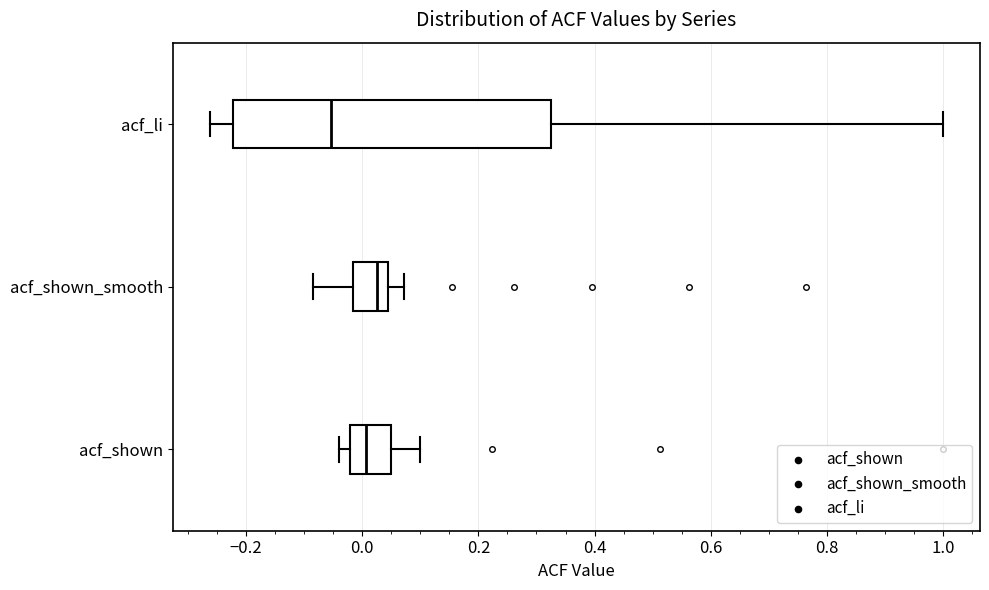

Comparing the boxes themselves (not the whiskers), which one is the widest?

acf_li